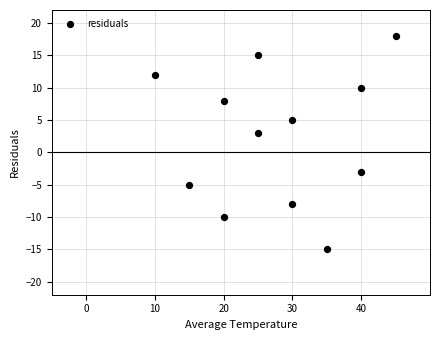

What Y value in the scatter plot is closest to 1?

3